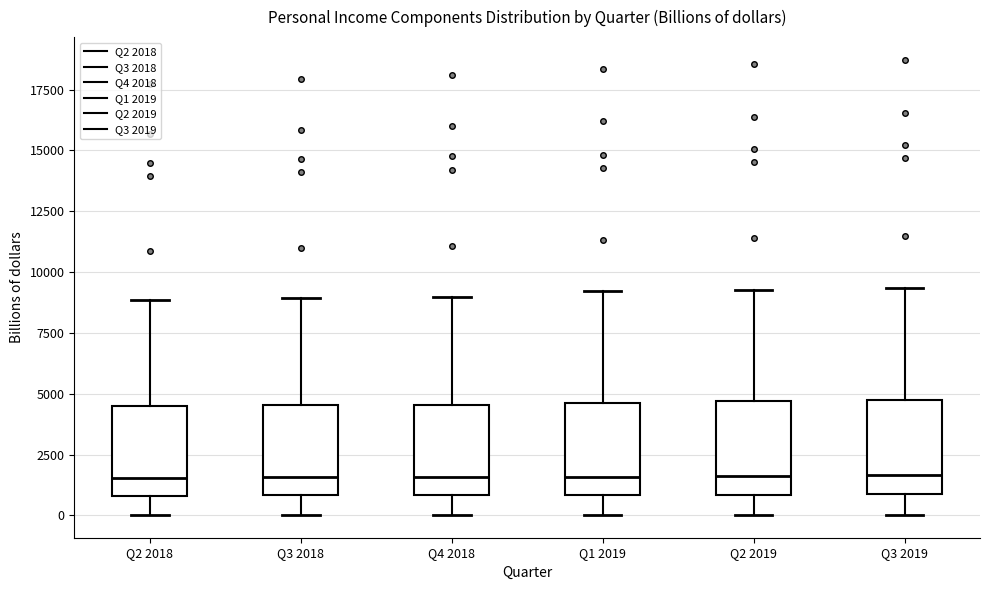

Where does the median line of the box for Q2 2019 sit on the y-axis? The values are not printed on the chart, so give them approximately, as read against the axis.

1500